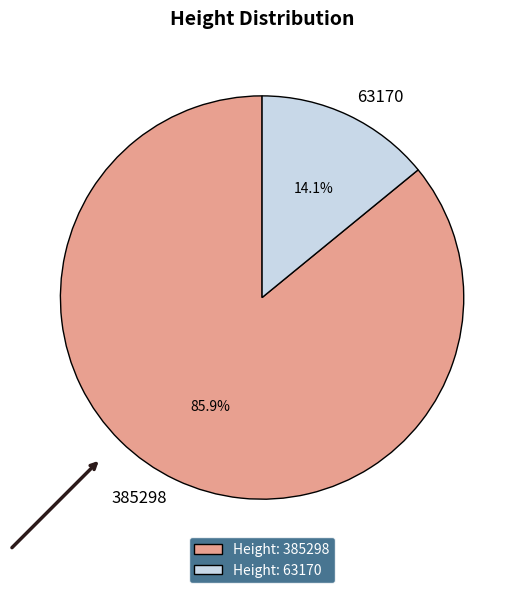

Between 63170 and 385298, which is larger?

385298